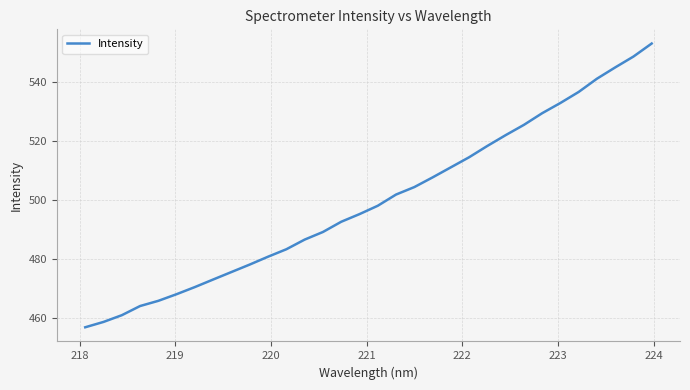

What is the maximum value shown in the chart?

553.1